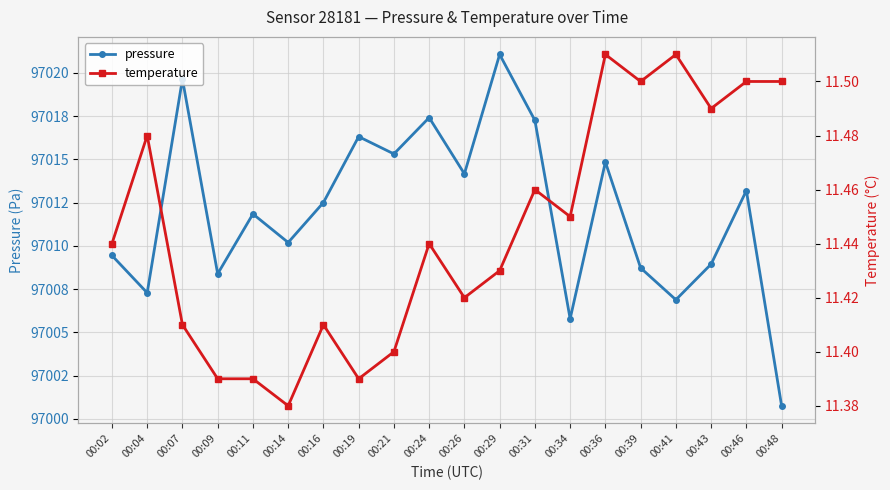

What is the value of the temperature point at the 12th from the left?

11.4